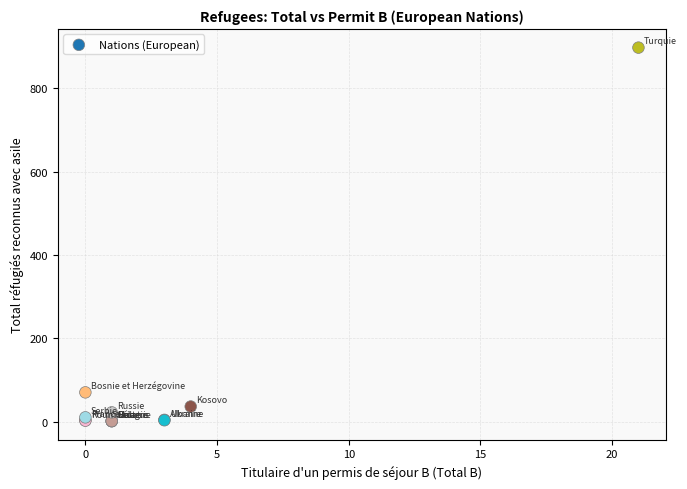

What Y value in the scatter plot is closest to 449?

70